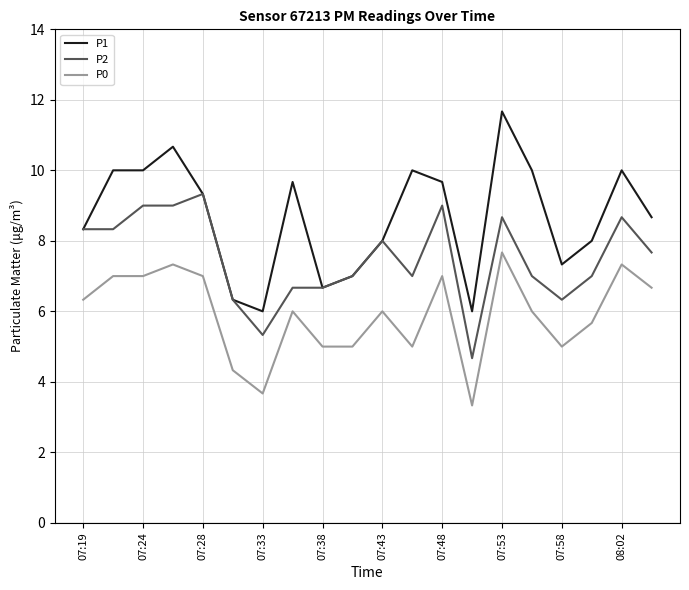

What is the maximum value shown in the chart?

11.7